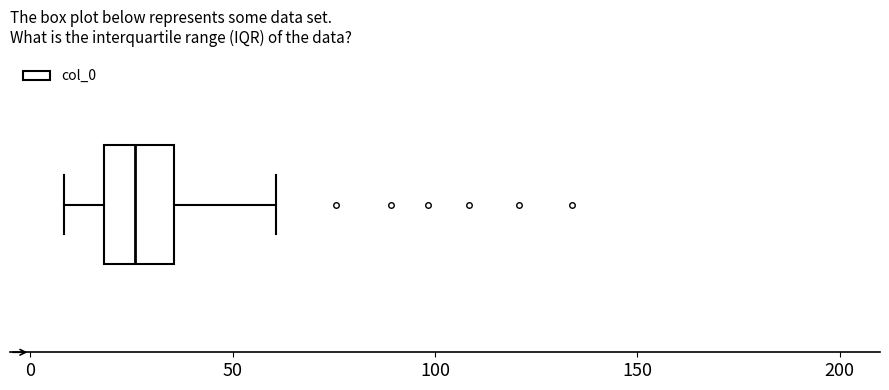

Transcribe this box plot: give where the median line is, the range the box spans, and where the two whiskers end, as read against the x-axis. The values are not printed on the chart, so give them approximately, as read against the axis.

median 25, box 20 to 35, whiskers 10 to 60